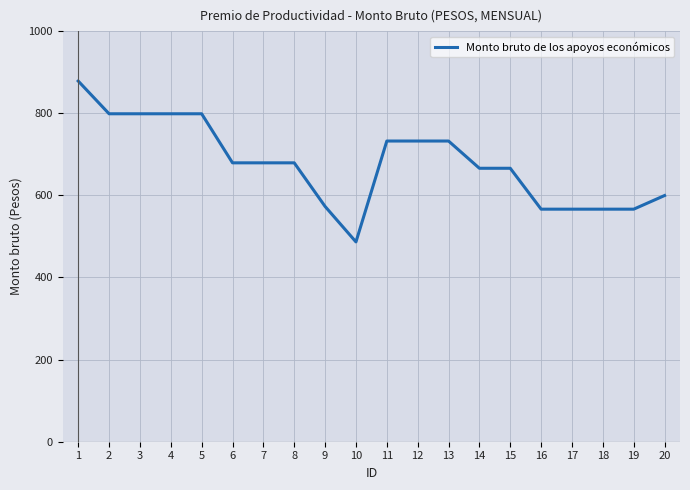

Is it true that the value at 11 is 1058.1?

False